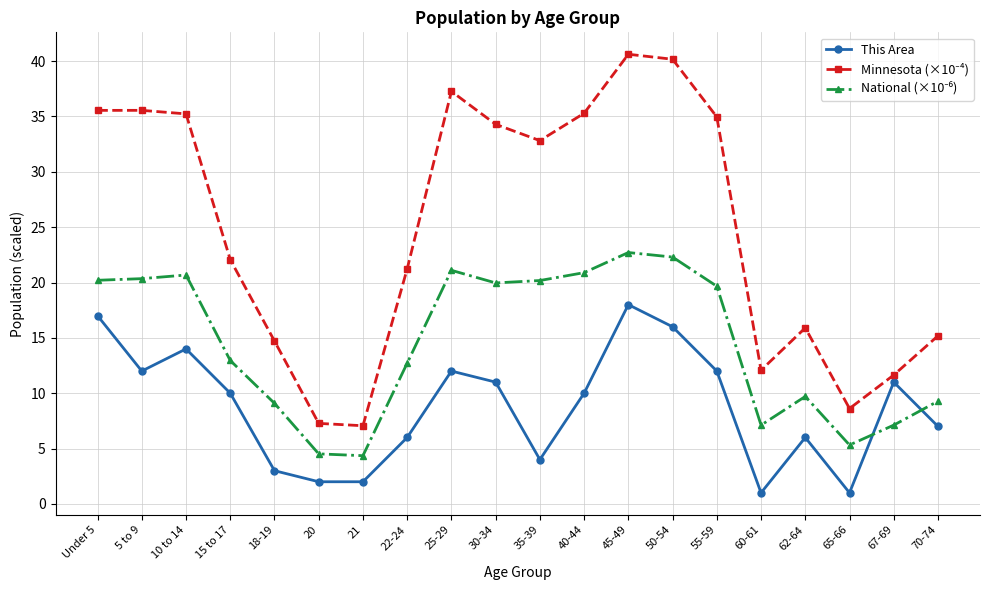

What is the spread (max minus min) of values at 25-29?

25.3